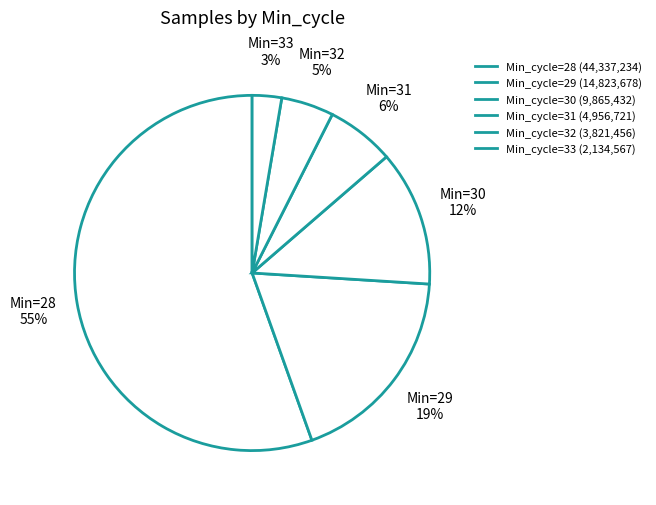

How many segments does this pie chart have?

6